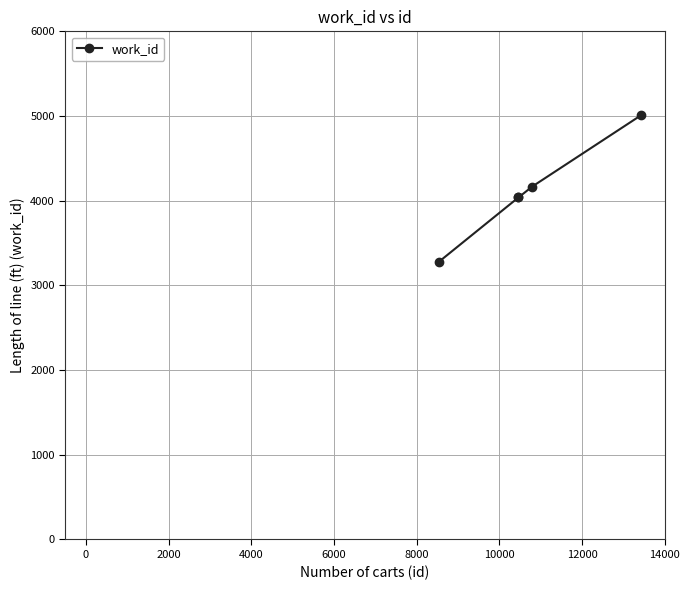

What is the value of the 4th point from the left?

4167